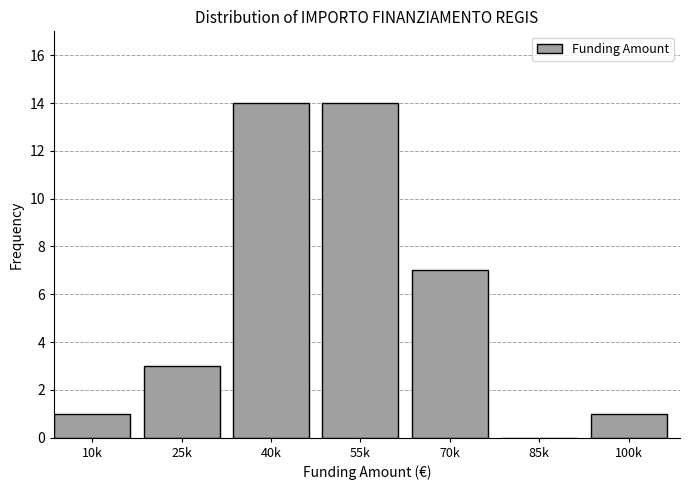

Reading right to left, transcribe all the data shown in this chart.

100k=1	85k=0	70k=7	55k=14	40k=14	25k=3	10k=1